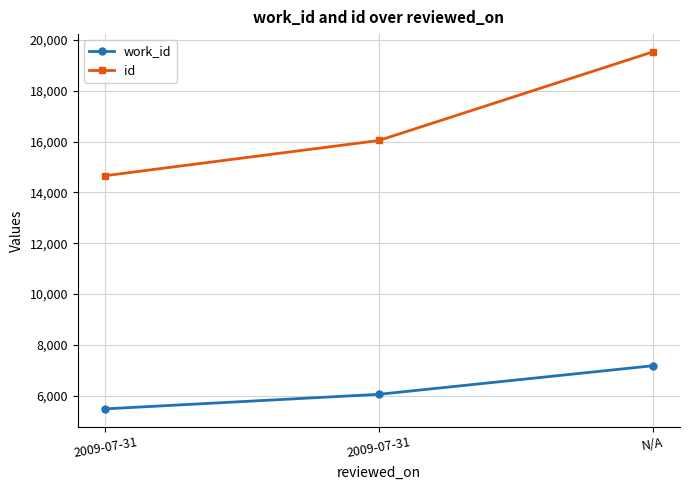

At which category does the chart reach its minimum across all series?

2009-07-31